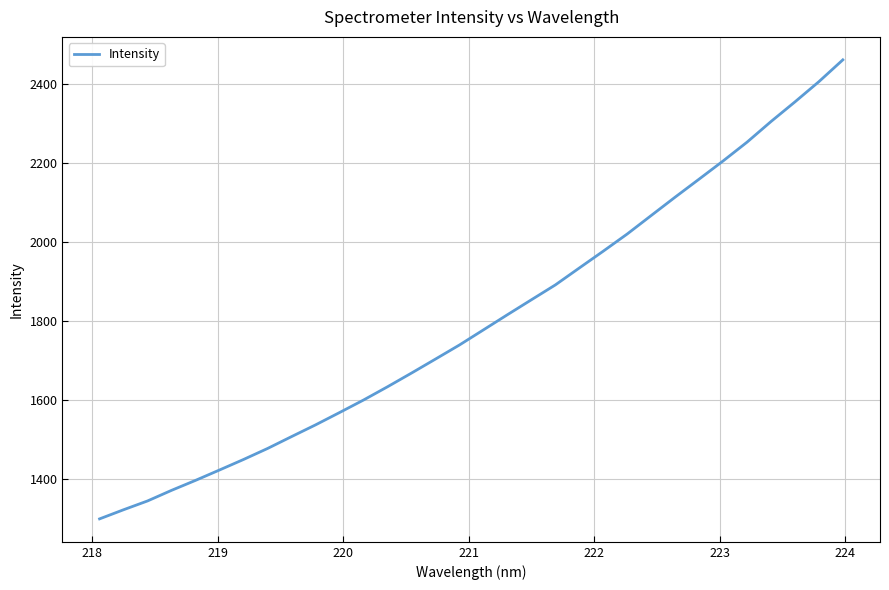

What is the difference between the maximum and minimum values?

1163.9